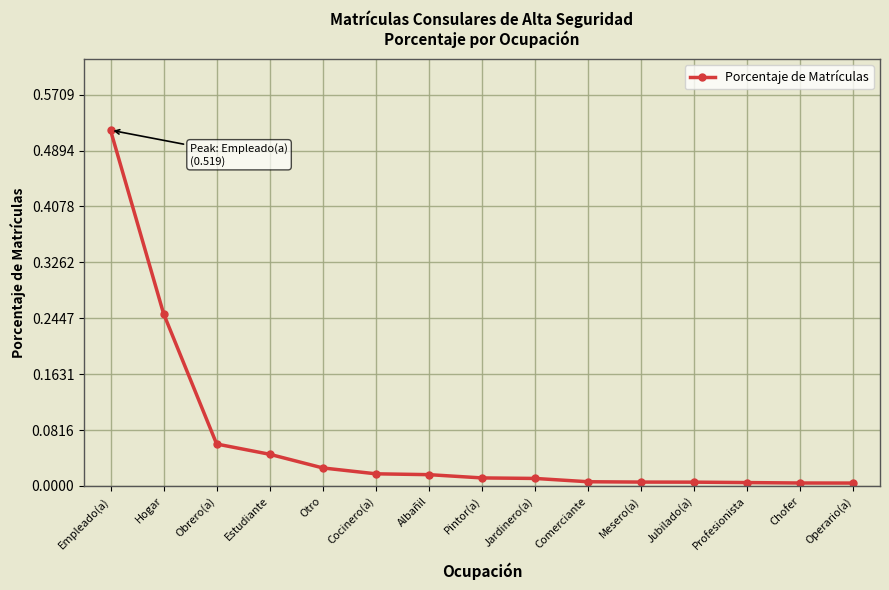

Is this an area chart (filled region under the line)?

No